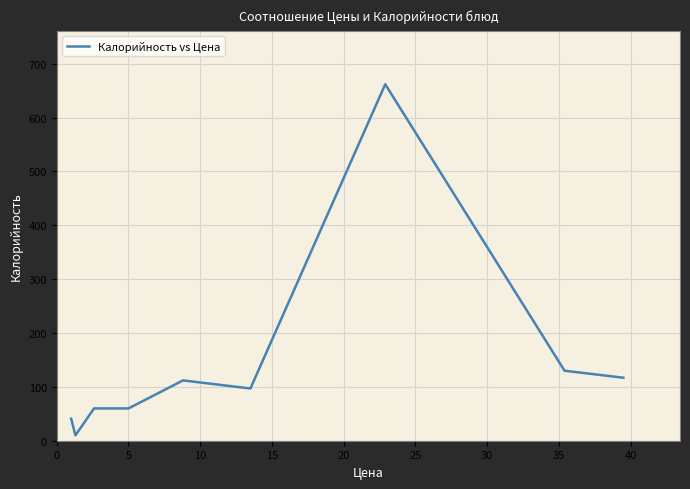

What is the greatest value displayed?

662